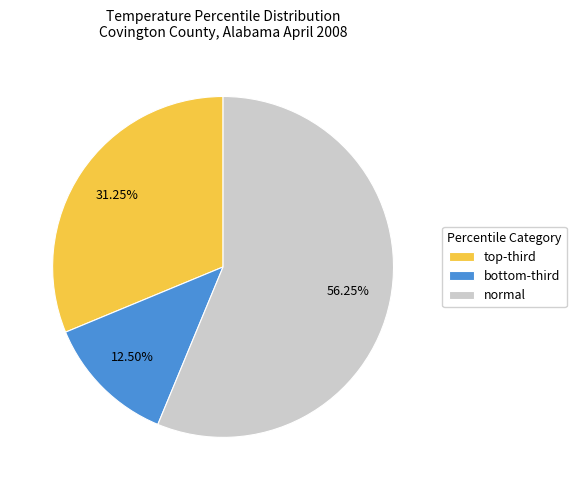

How many slices are in this pie chart?

3